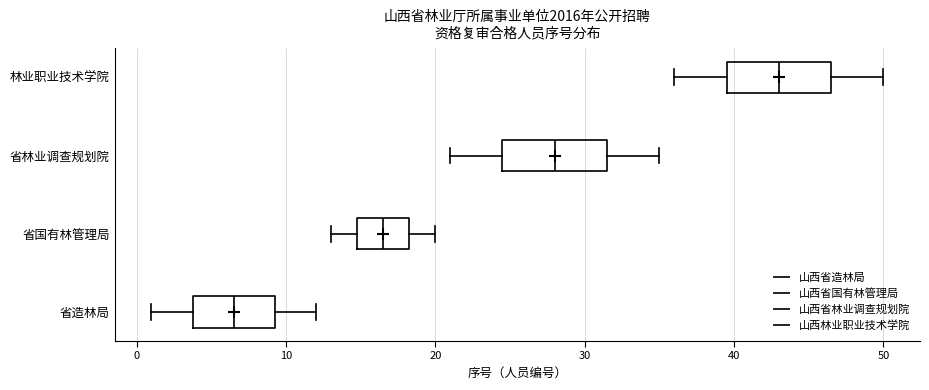

Where does the left whisker of the box for 林业职业技术学院 end on the x-axis? The values are not printed on the chart, so give them approximately, as read against the axis.

36